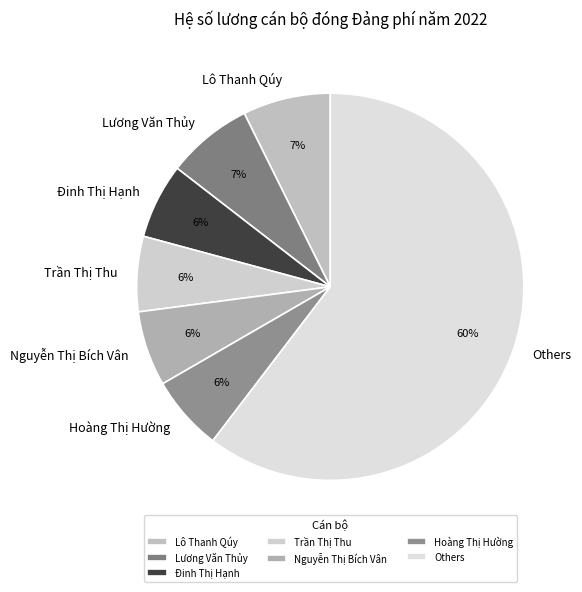

Which slice is the largest?

Others